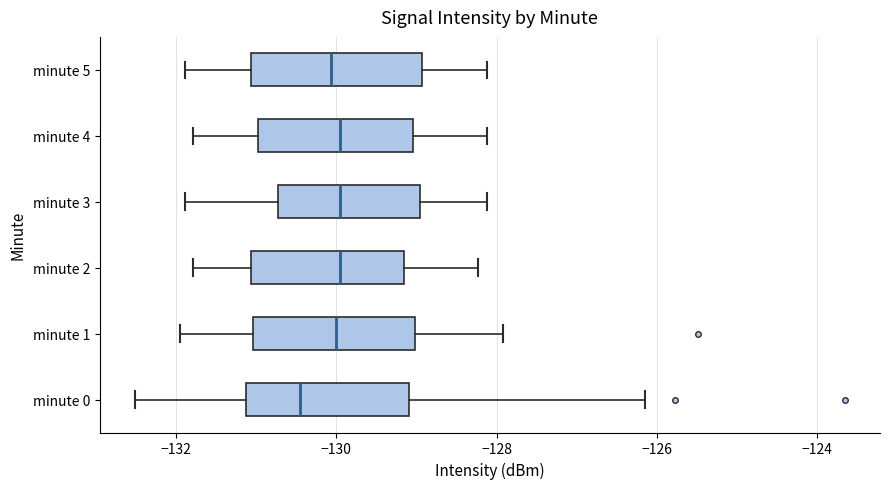

Where does the median line of the box for minute 4 sit on the x-axis? The values are not printed on the chart, so give them approximately, as read against the axis.

-130.0